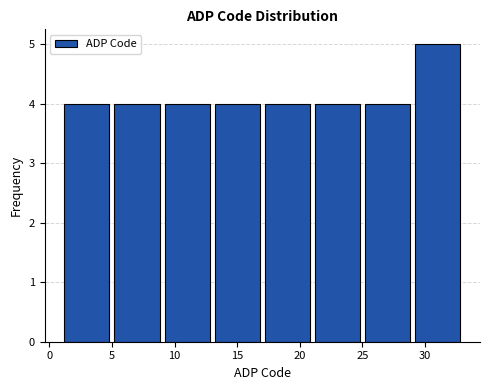

Reading left to right, list every bar in this chart as the range it spans on the x-axis followed by its height. The values are not printed on the chart, so give them approximately, as read against the axis.

1 to 5: 4
5 to 9: 4
9 to 13: 4
13 to 17: 4
17 to 21: 4
21 to 25: 4
25 to 29: 4
29 to 33: 5